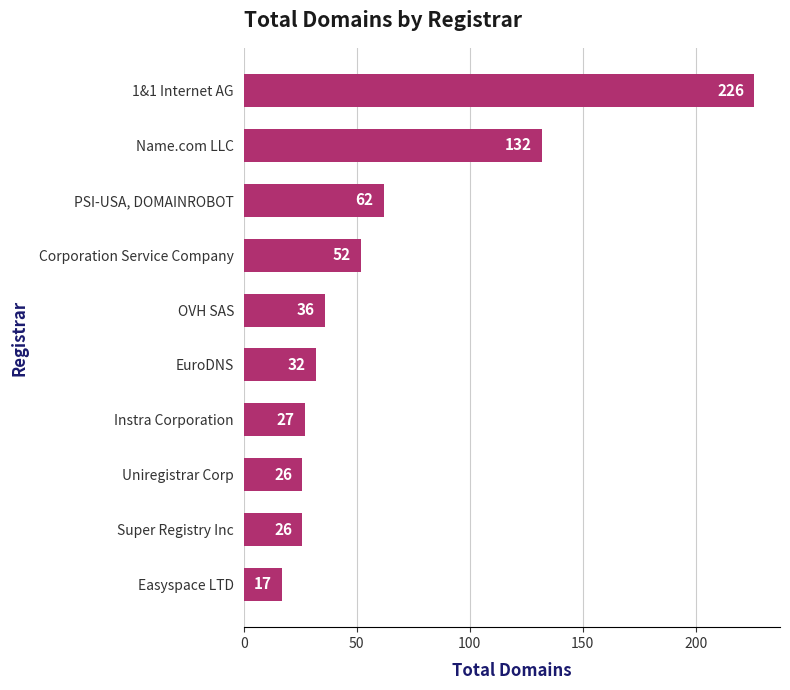

Which has a higher value, PSI-USA, DOMAINROBOT or Instra Corporation?

PSI-USA, DOMAINROBOT